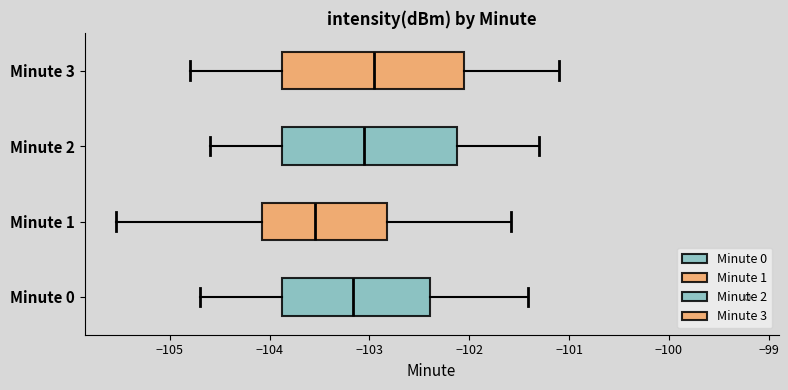

Which box has the furthest to the right median line?

Minute 3